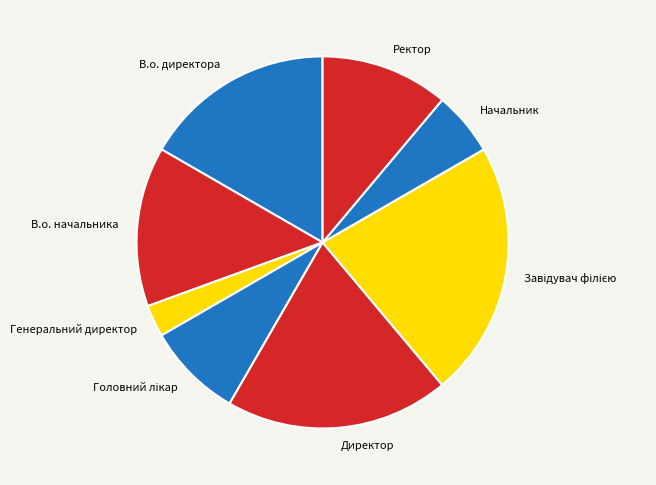

Between Генеральний директор and В.о. директора, which is larger?

В.о. директора